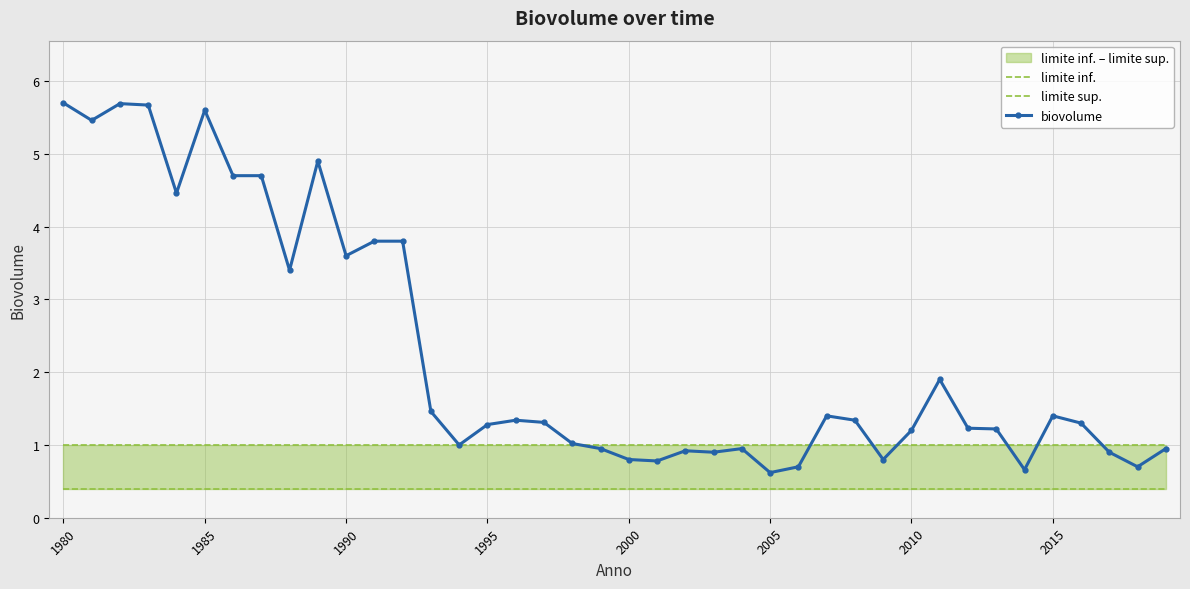

True or false: biovolume and limite inf. intersect in this chart.

False